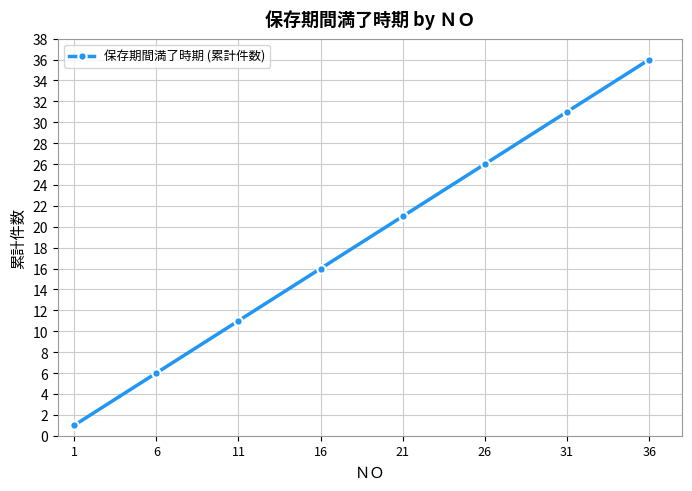

What is the smallest value displayed?

1